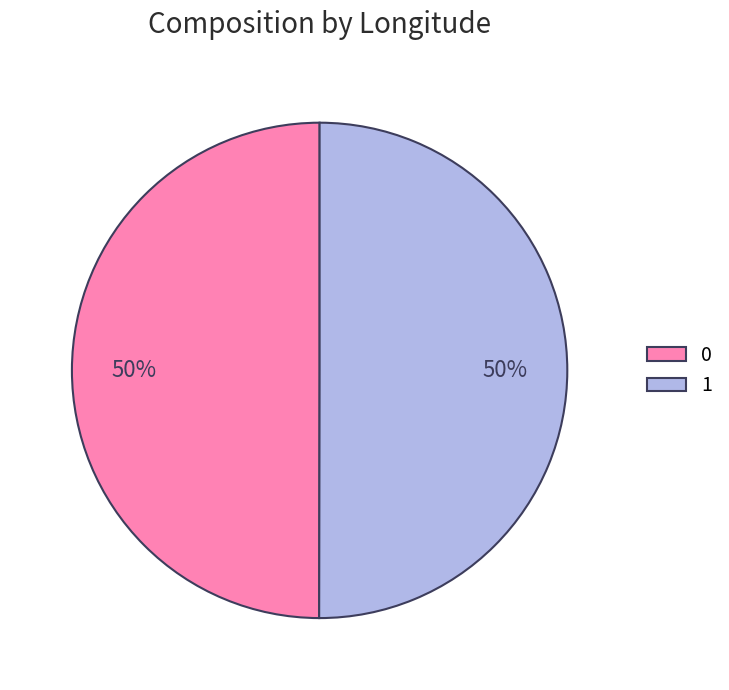

Is the sum of 1 and 0 greater than half?

Yes